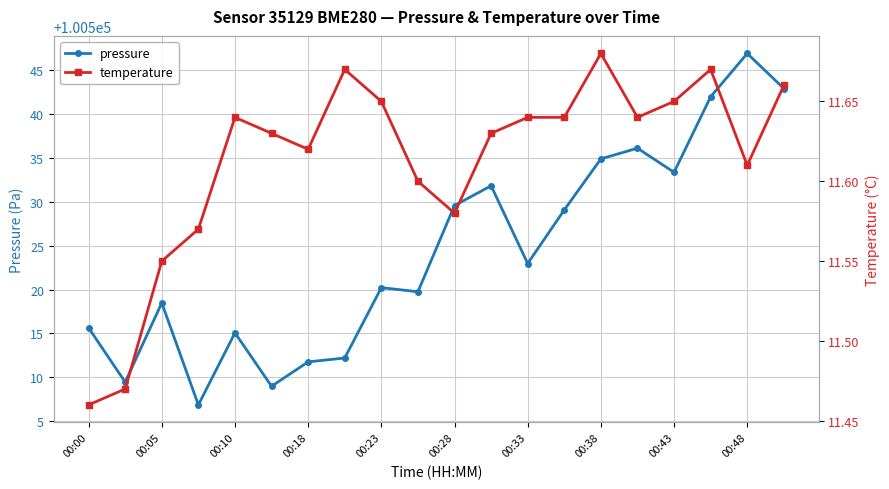

What is the difference between the maximum and minimum values in the temperature series?

0.2